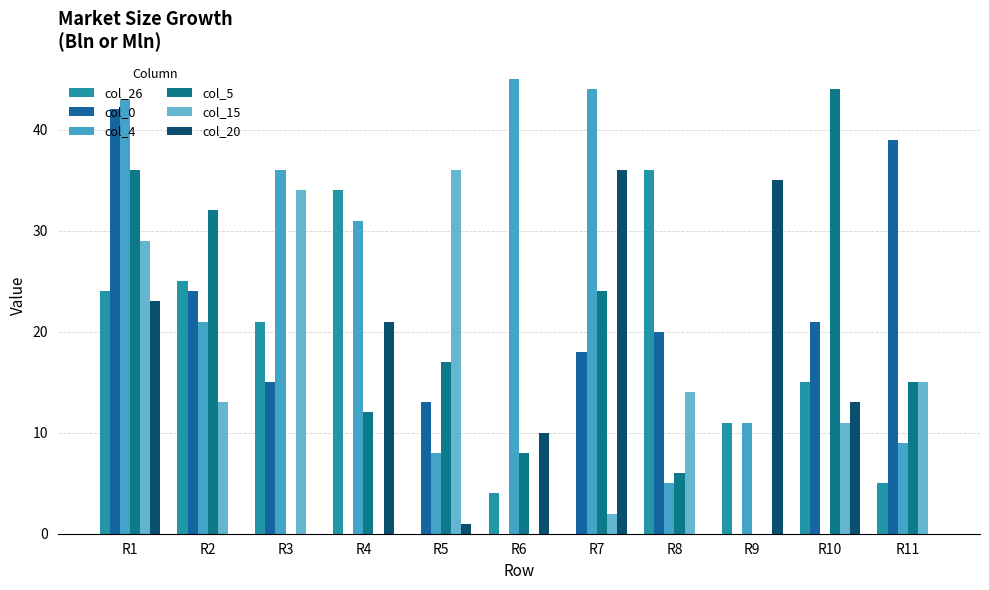

What is the spread (max minus min) of values at R6?

45